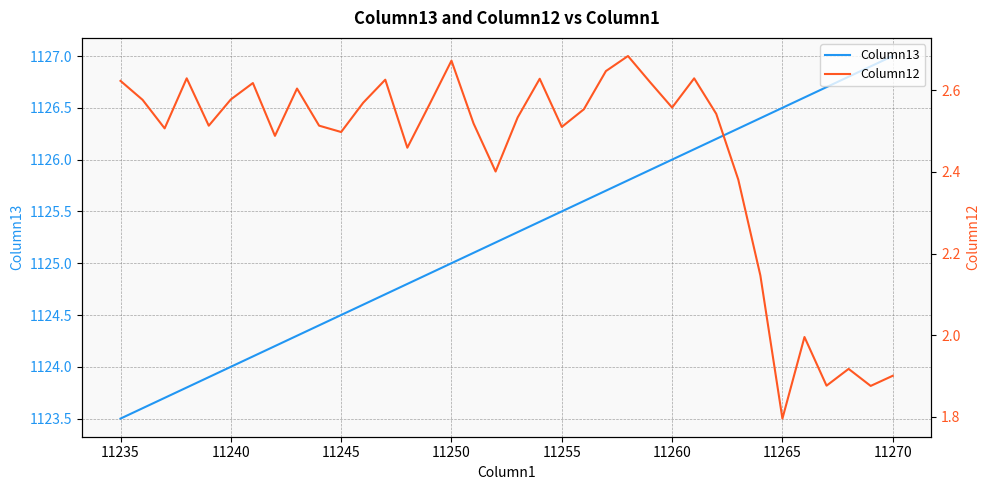

True or false: Column13 and Column12 intersect in this chart.

False